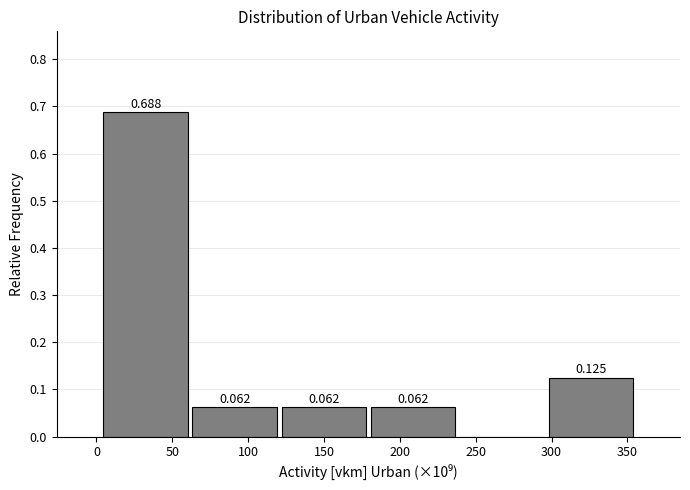

Over which range of the x-axis is the bar tallest?

5 to 60